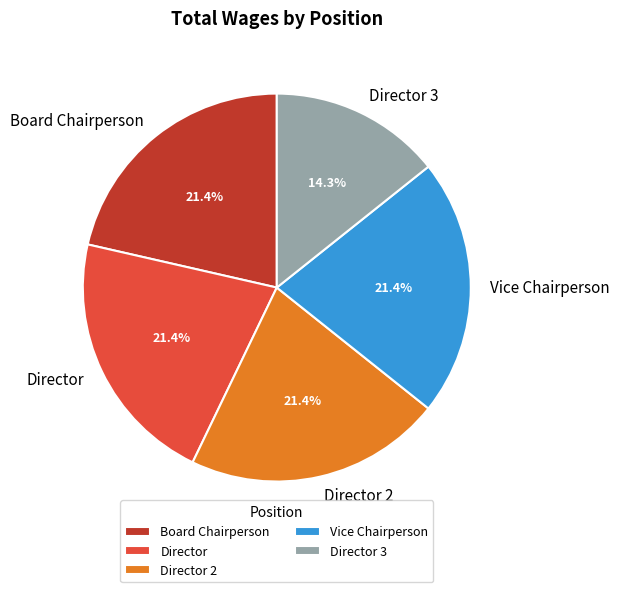

Is it true that Board Chairperson is 16% of the pie?

False